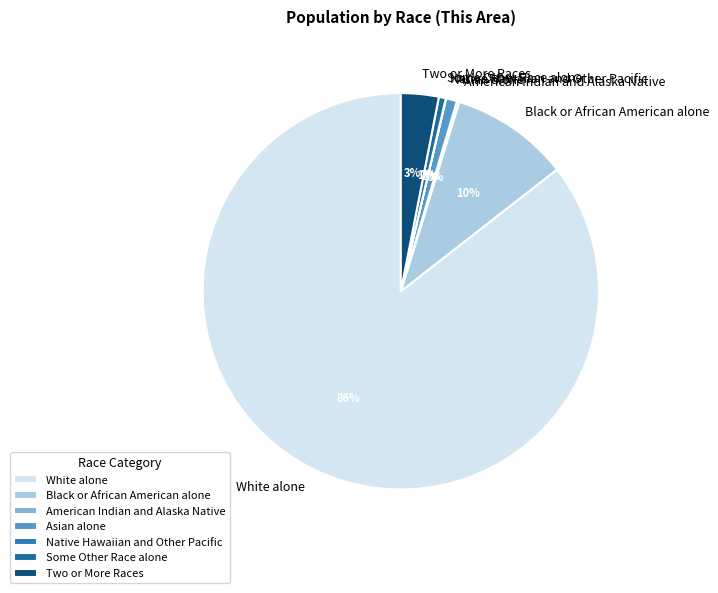

Which slice is the largest?

White alone